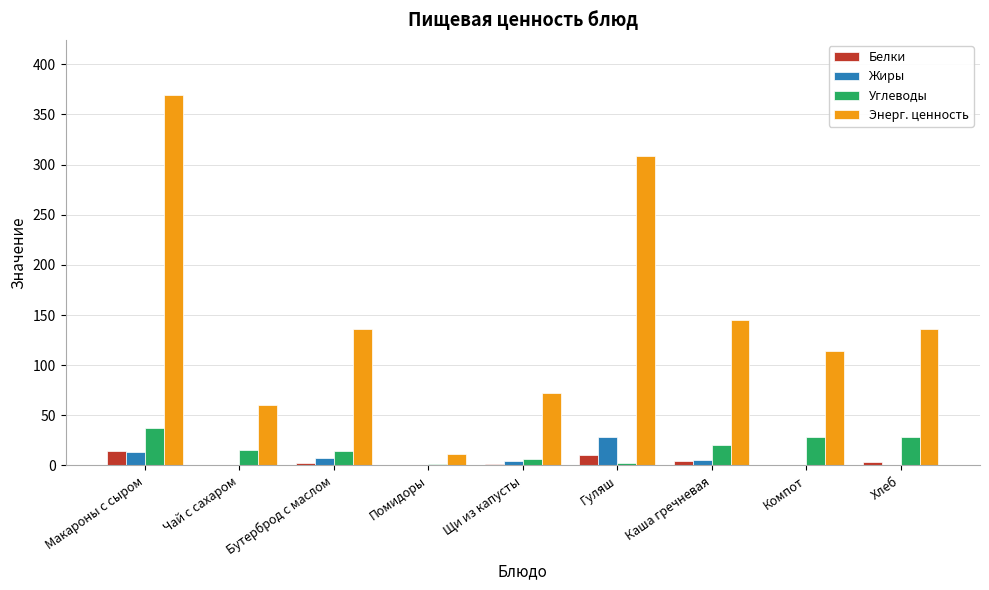

Read the Белки value at Гуляш.

10.6